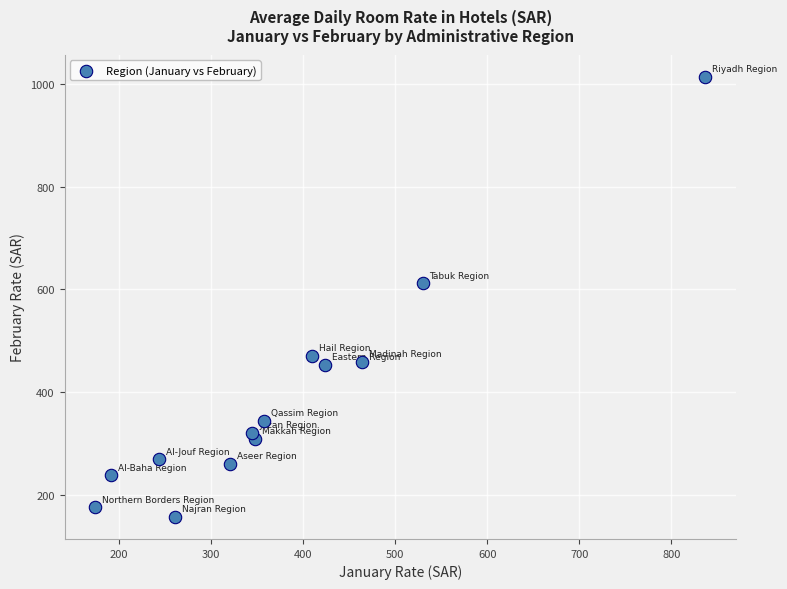

What Y value in the scatter plot is closest to 585?

611.4